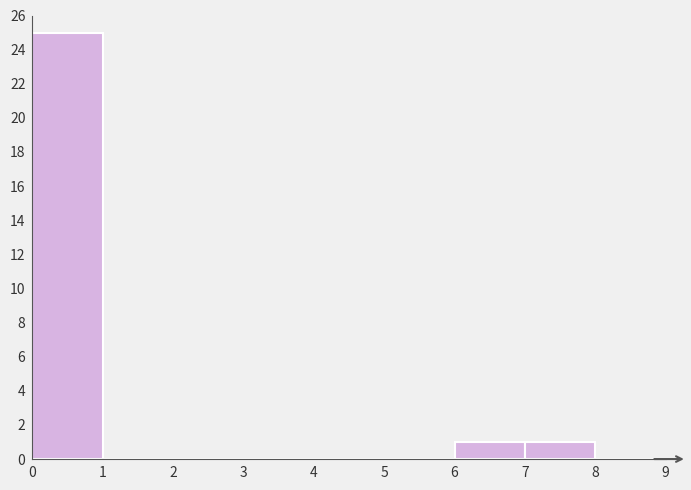

Reading left to right, list every bar in this chart as the range it spans on the x-axis followed by its height. The values are not printed on the chart, so give them approximately, as read against the axis.

0 to 1: 25
1 to 2: 0
2 to 3: 0
3 to 4: 0
4 to 5: 0
5 to 6: 0
6 to 7: 1
7 to 8: 1
8 to 9: 0